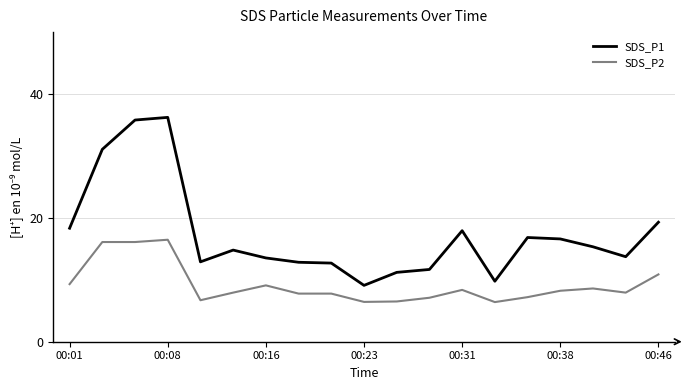

What is the minimum value shown in the chart?

6.4